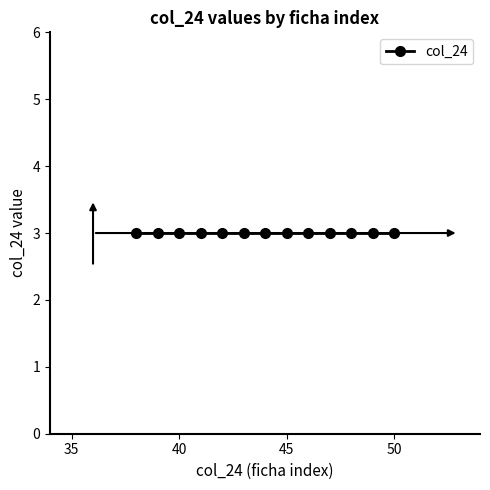

Between 3 and 3, which is larger?

3